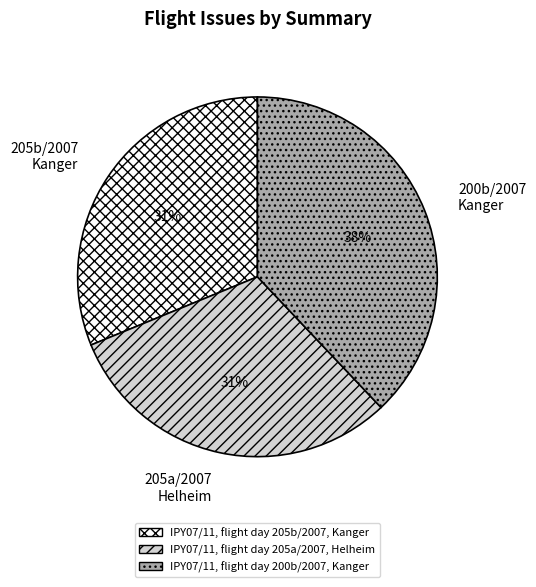

Which has a higher value, 205a/2007 Helheim or 200b/2007 Kanger?

200b/2007 Kanger